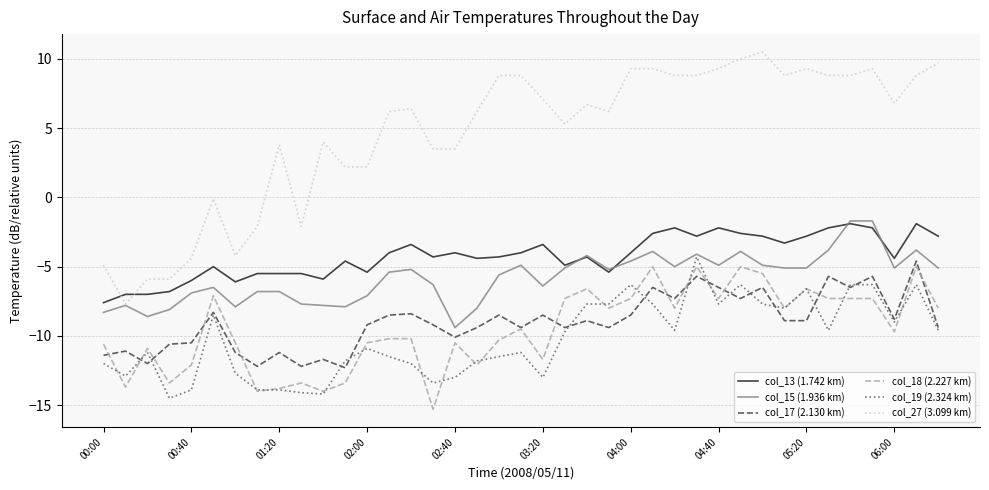

What is the maximum value for col_18 (2.227 km)?

-5.0